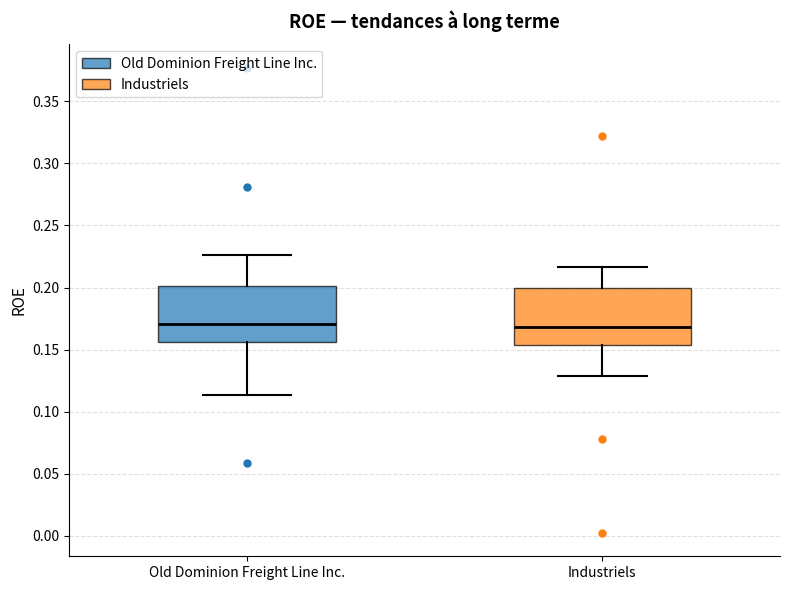

Where does the median line of the box for Old Dominion Freight Line Inc. sit on the y-axis? The values are not printed on the chart, so give them approximately, as read against the axis.

0.170